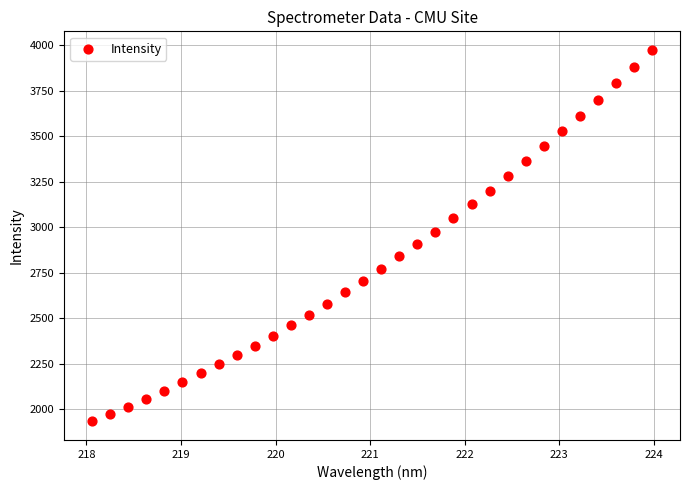

What is the range of Y values (max minus min)?

2040.4